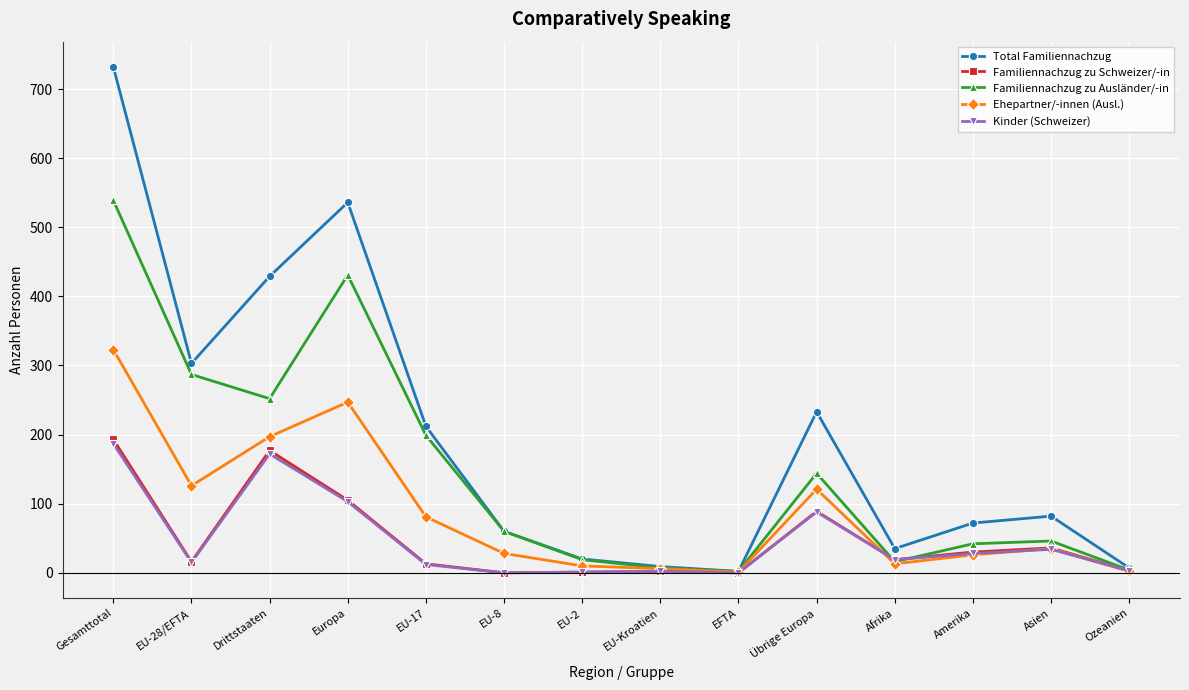

What is the value of the Familiennachzug zu Schweizer/-in point at the 5th from the left?

13